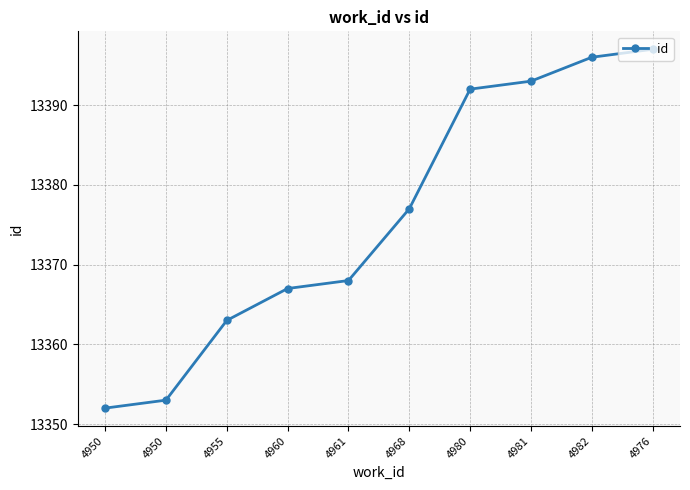

Does the chart have visible grid lines?

Yes